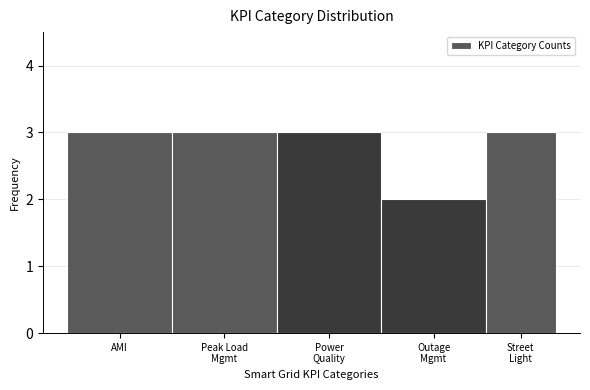

Reading left to right, what are all the values shown in this chart?

3	3	3	2	3